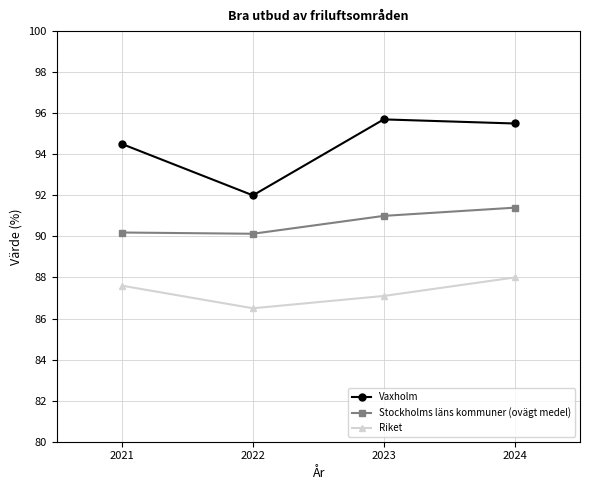

In Vaxholm, how many points are higher than both neighbors (excluding endpoints)?

1